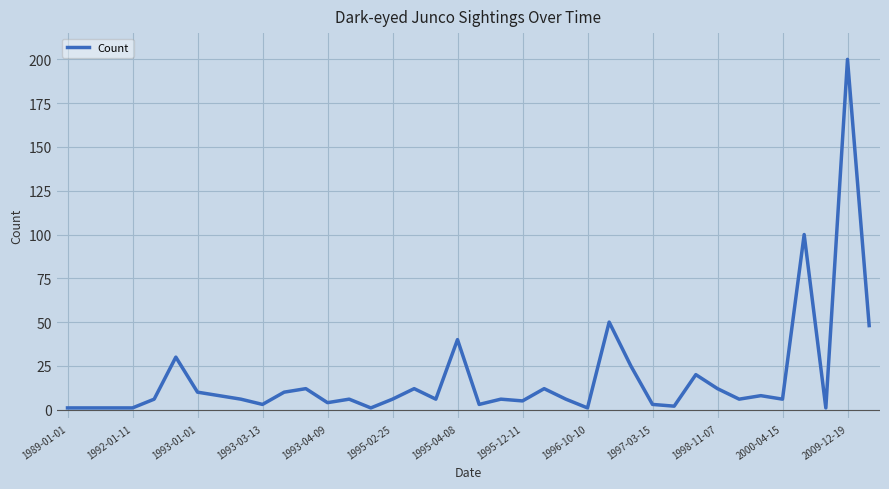

What is the greatest value displayed?

200